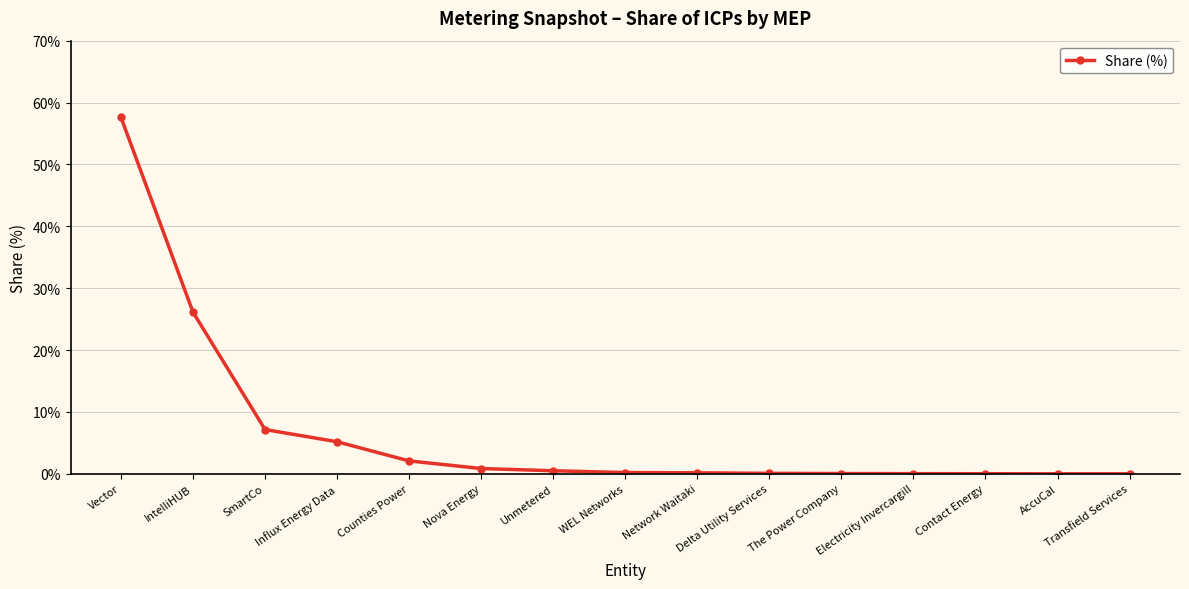

How many data points does each series have?

15